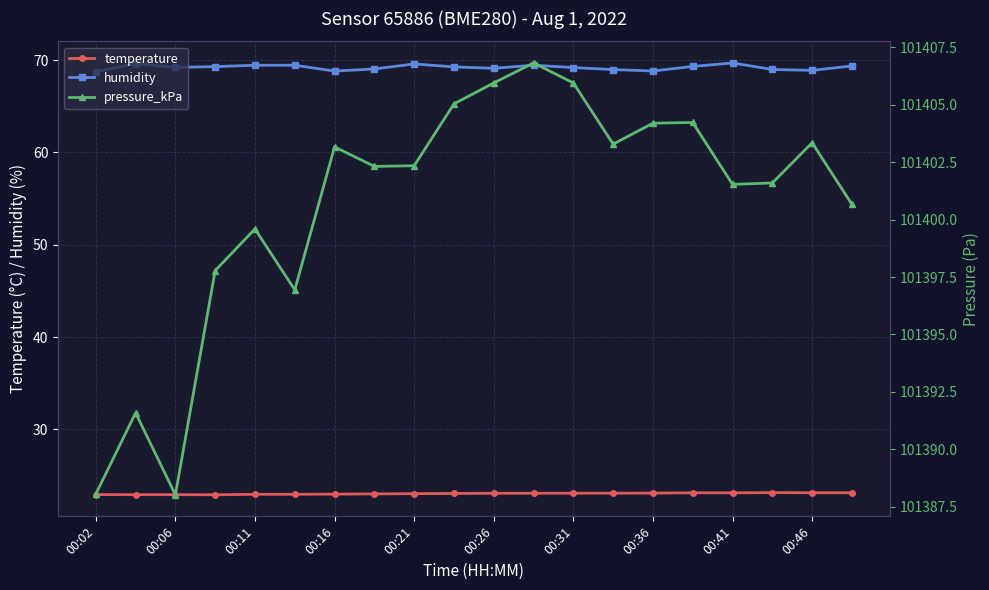

True or false: humidity and temperature cross at least once.

False